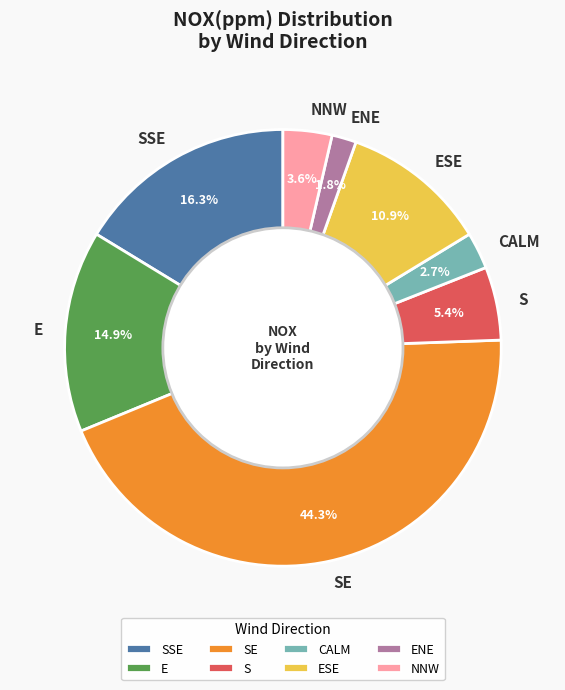

Is ESE the majority of the pie?

No